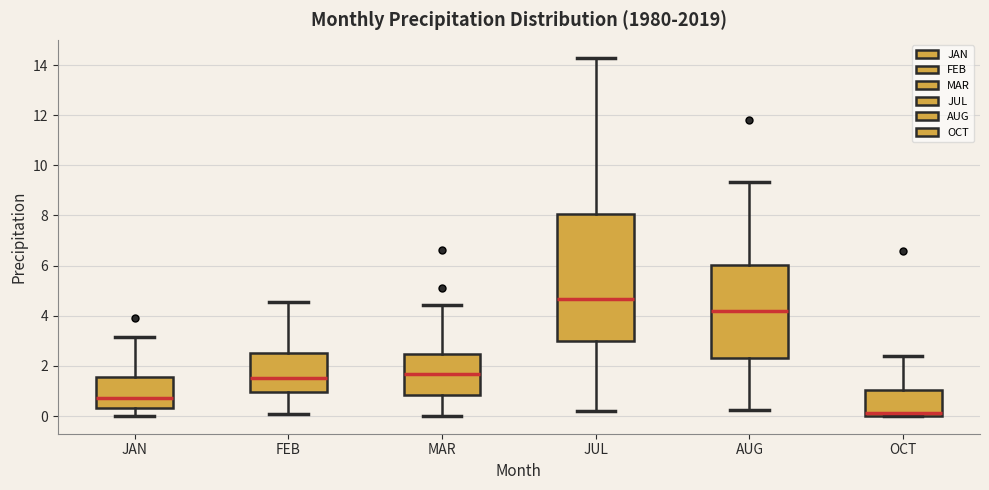

Reading left to right, read every box against the y-axis: the position of its median line, the range the box covers, and the ends of its whiskers. The values are not printed on the chart, so give them approximately, as read against the axis.

JAN: median 0.8, box 0.4 to 1.6, whiskers 0.0 to 3.2
FEB: median 1.6, box 1.0 to 2.6, whiskers 0.0 to 4.6
MAR: median 1.6, box 0.8 to 2.4, whiskers 0.0 to 4.4
JUL: median 4.6, box 3.0 to 8.0, whiskers 0.2 to 14.2
AUG: median 4.2, box 2.4 to 6.0, whiskers 0.2 to 9.4
OCT: median 0.2, box 0.0 to 1.0, whiskers 0.0 to 2.4